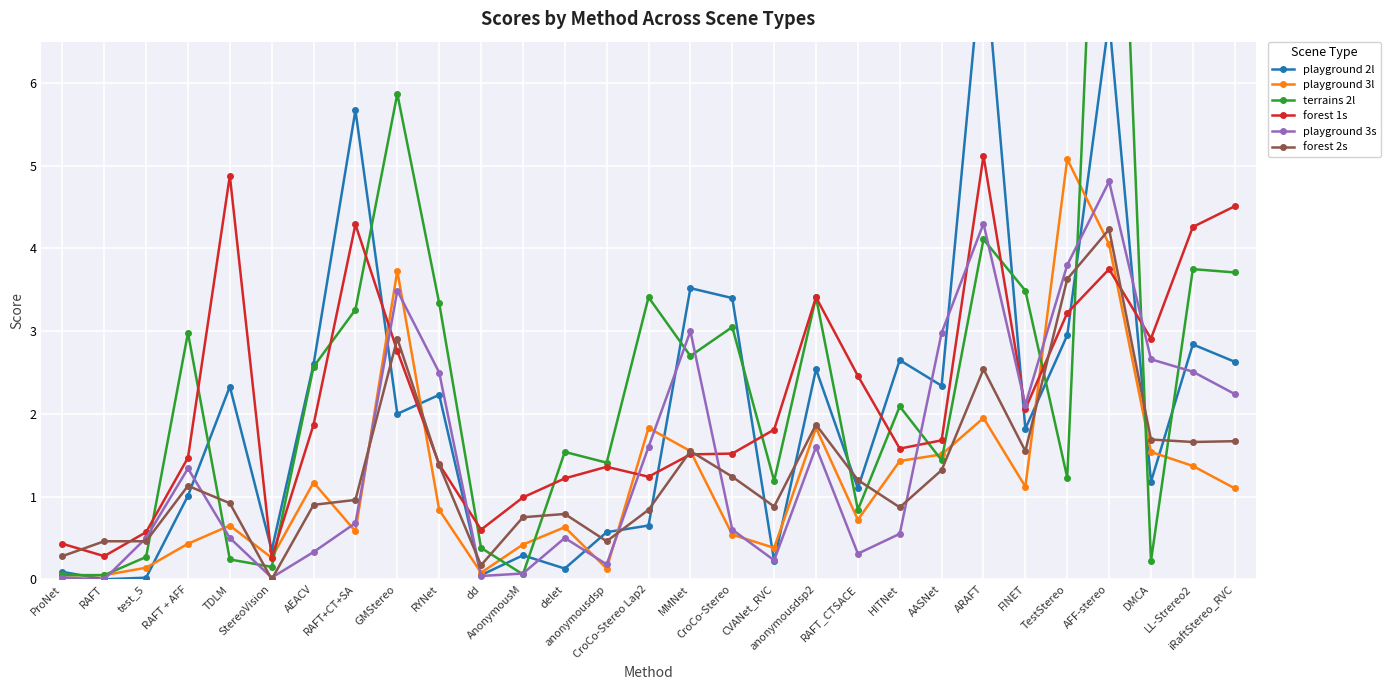

How many data points in forest 2s are above 1?

15